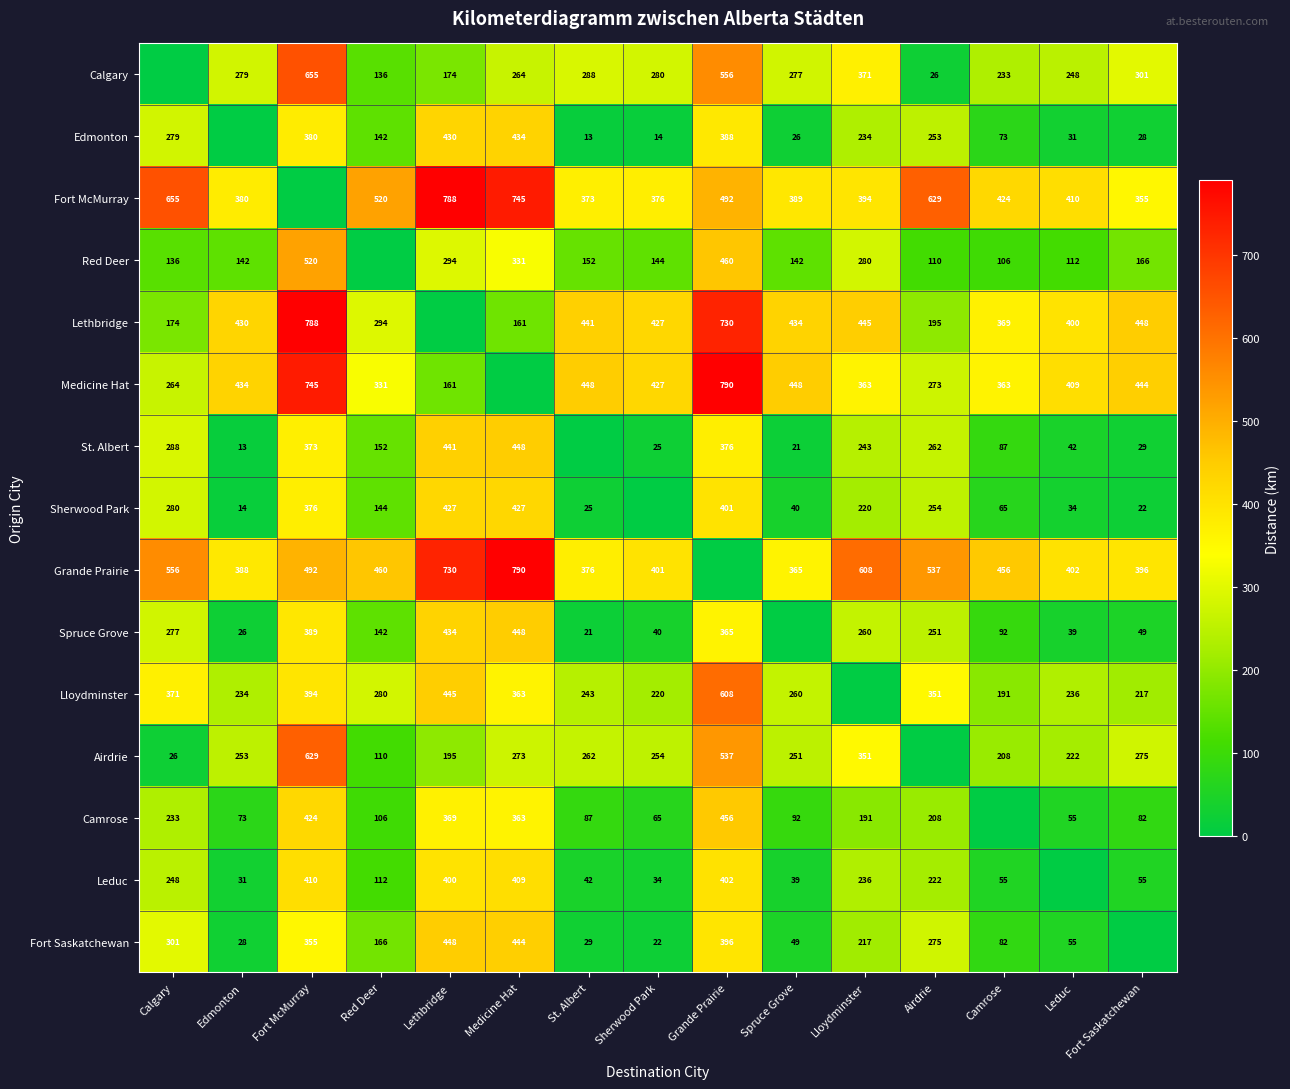

What is the sum of the Lethbridge values at St. Albert and Leduc?

841